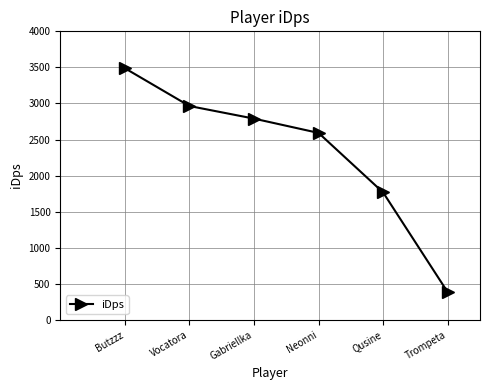

List the labels in order of value, smallest first.

Trompeta, Qusine, Neonni, Gabriellka, Vocatora, Butzzz